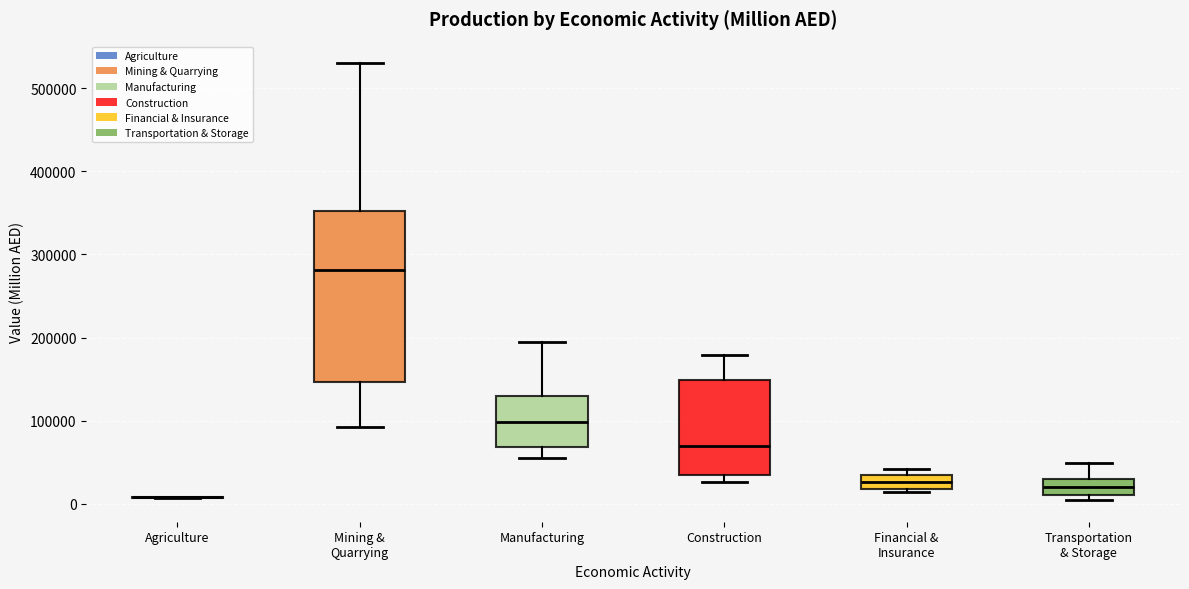

Reading left to right, transcribe this box plot: for each box, give where its median line is, the range the box spans, and where its two whiskers end, as read against the y-axis. The values are not printed on the chart, so give them approximately, as read against the axis.

Agriculture: box collapsed to a line at 10000, whiskers 10000 to 10000
Mining & Quarrying: median 280000, box 150000 to 350000, whiskers 90000 to 530000
Manufacturing: median 100000, box 70000 to 130000, whiskers 60000 to 190000
Construction: median 70000, box 30000 to 150000, whiskers 30000 (just below the box's lower edge) to 180000
Financial & Insurance: median 30000 (inside the box), box 20000 to 30000, whiskers 10000 to 40000
Transportation & Storage: median 20000, box 10000 to 30000, whiskers 0 to 50000